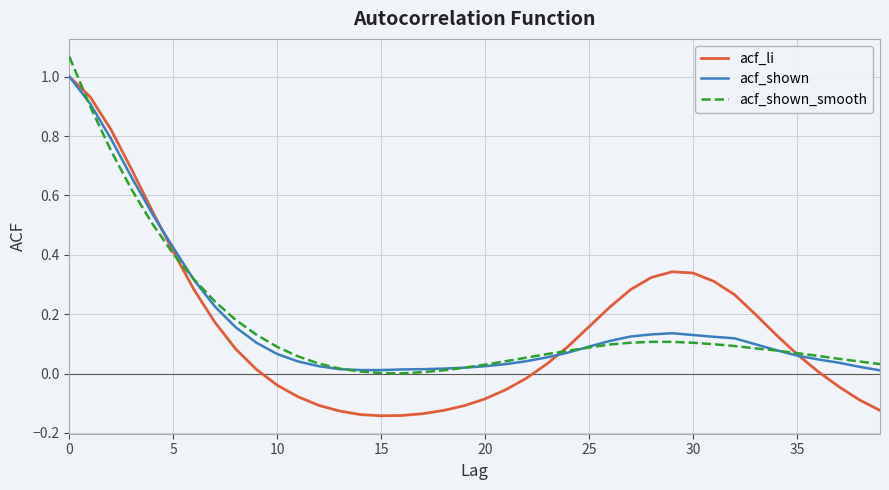

What is the highest value of the acf_li series?

1.0